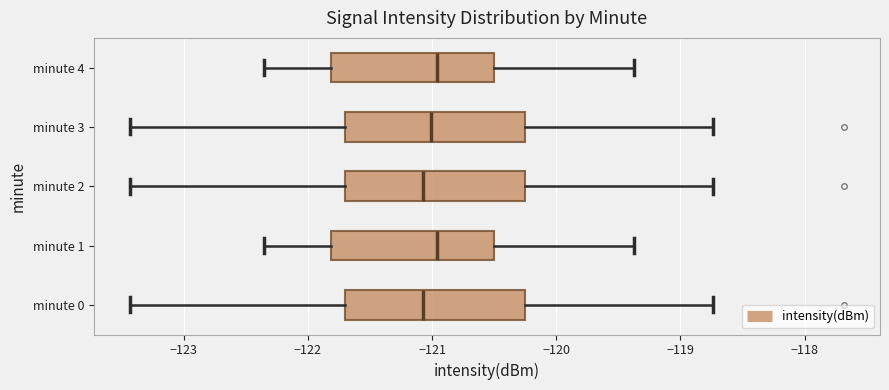

Where does the left whisker of the box for minute 3 end on the x-axis? The values are not printed on the chart, so give them approximately, as read against the axis.

-123.4